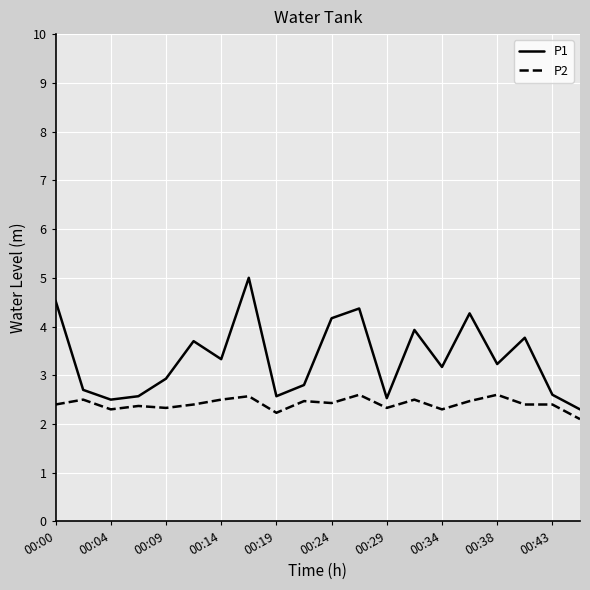

Which series has the largest total across all categories?

P1